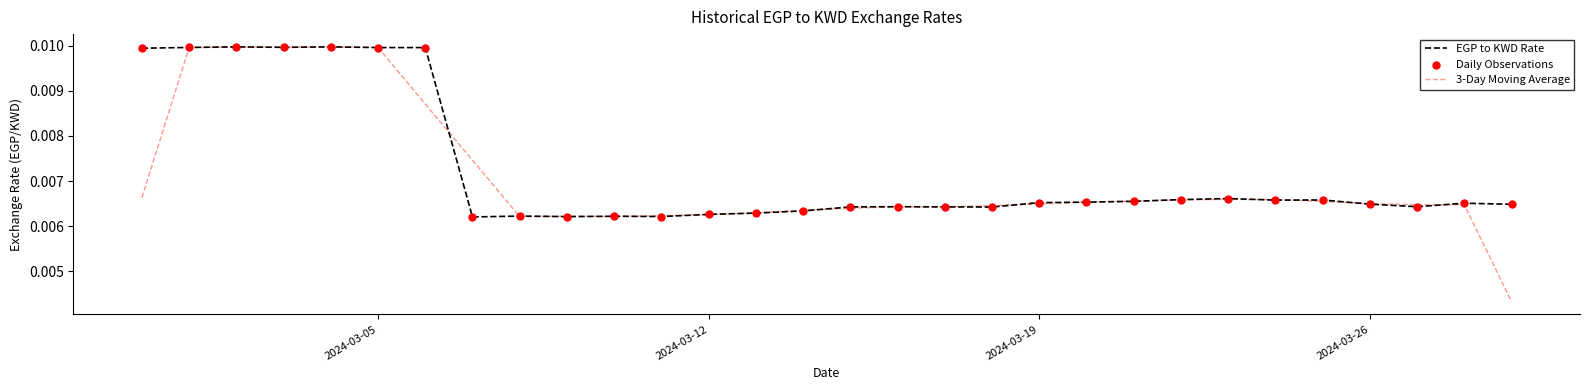

Which series has the widest spread of values?

3-Day Moving Average